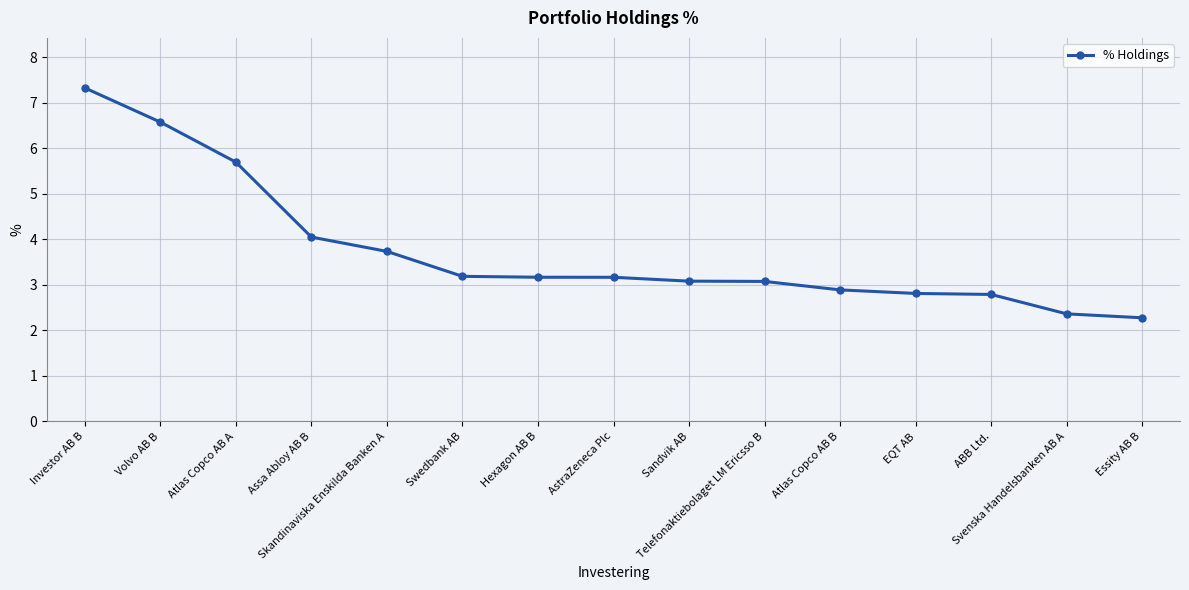

Reading right to left, transcribe all the data shown in this chart.

Essity AB B=2.3	Svenska Handelsbanken AB A=2.4	ABB Ltd.=2.8	EQT AB=2.8	Atlas Copco AB B=2.9	Telefonaktiebolaget LM Ericsso B=3.1	Sandvik AB=3.1	AstraZeneca Plc=3.2	Hexagon AB B=3.2	Swedbank AB=3.2	Skandinaviska Enskilda Banken A=3.7	Assa Abloy AB B=4.1	Atlas Copco AB A=5.7	Volvo AB B=6.6	Investor AB B=7.3